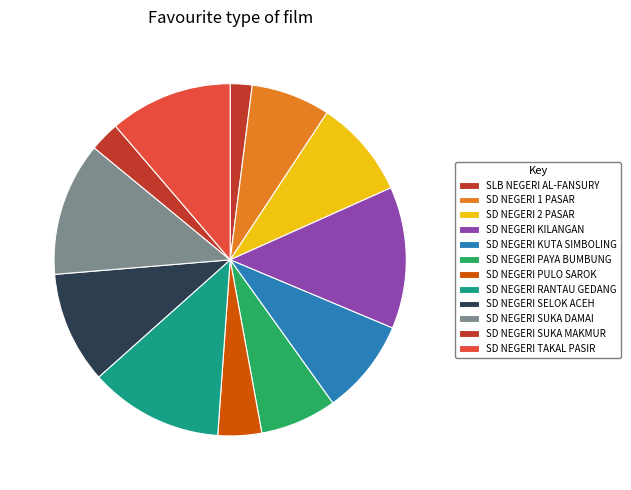

What is the change in value from SLB NEGERI AL-FANSURY to SD NEGERI TAKAL PASIR?

+8325000